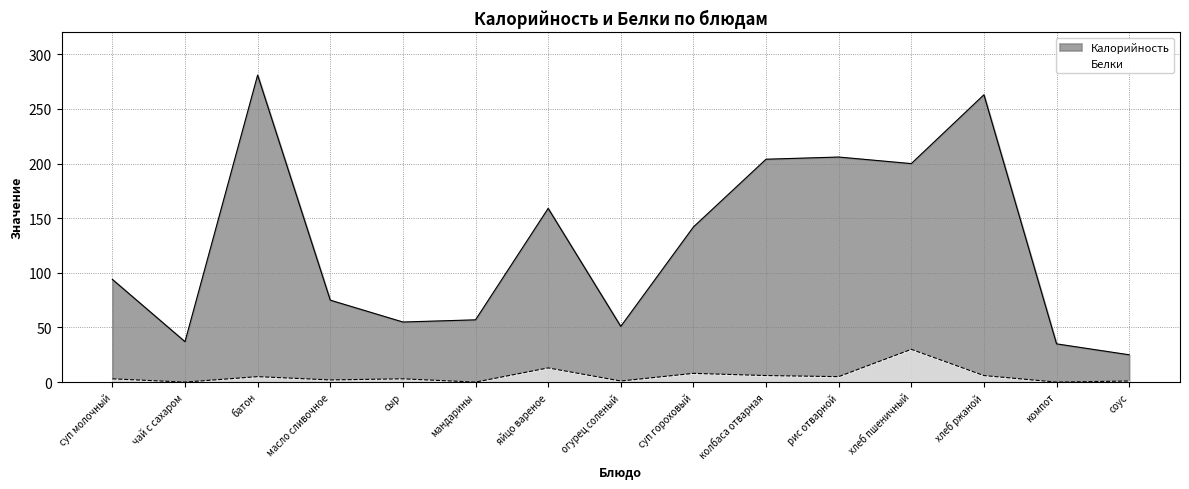

Rank the series at масло сливочное from lowest to highest value.

Белки, Калорийность